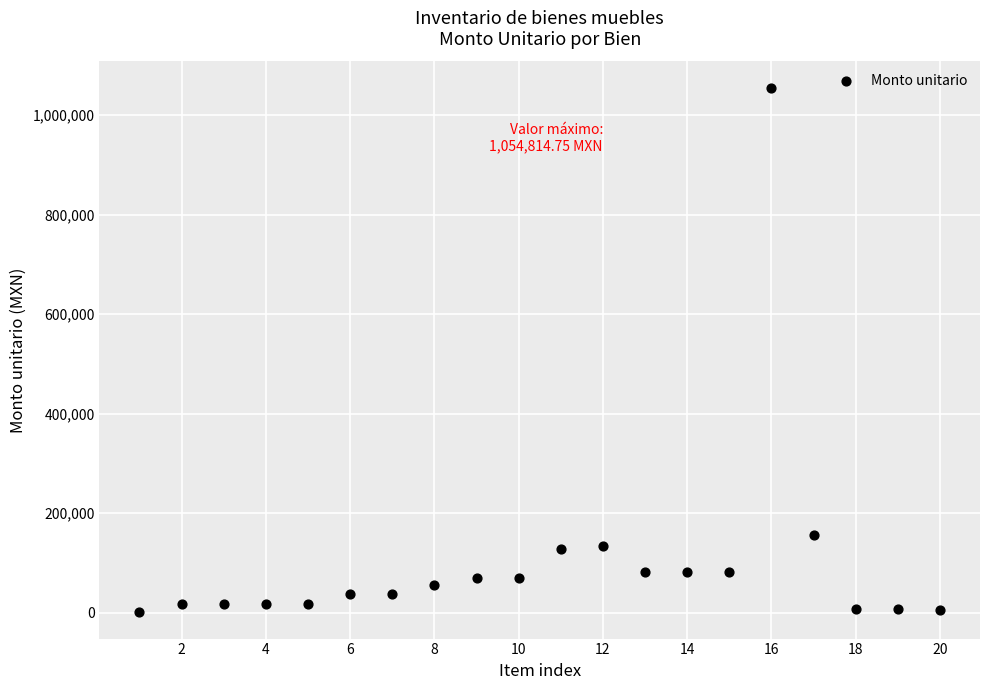

What Y value in the scatter plot is closest to 527707?

155850.3